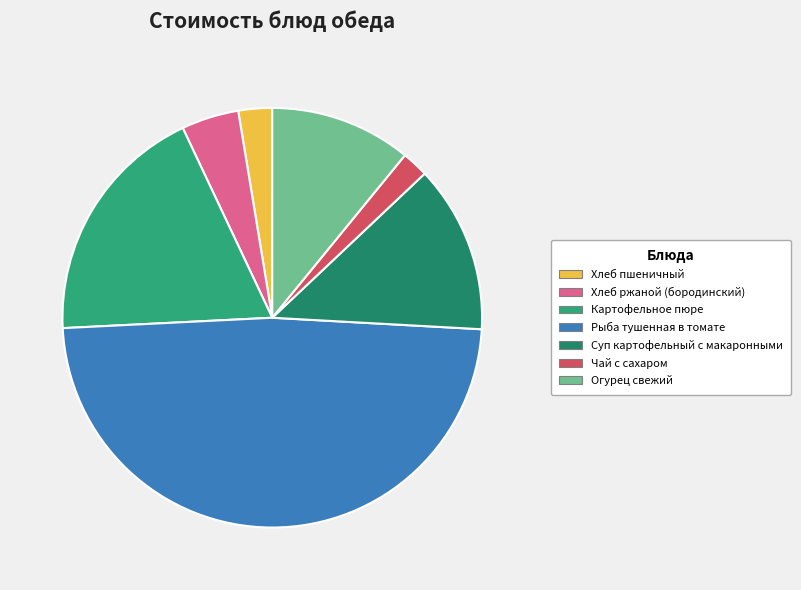

To the nearest percent, what is the average slice percentage?

14%